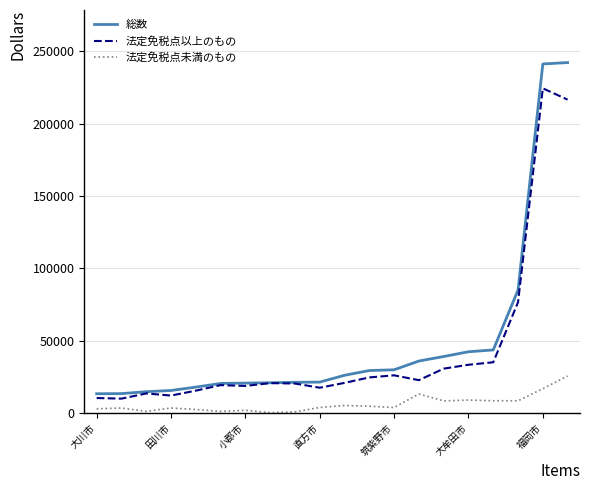

What is the sum of all 法定免税点以上のもの values?

869138